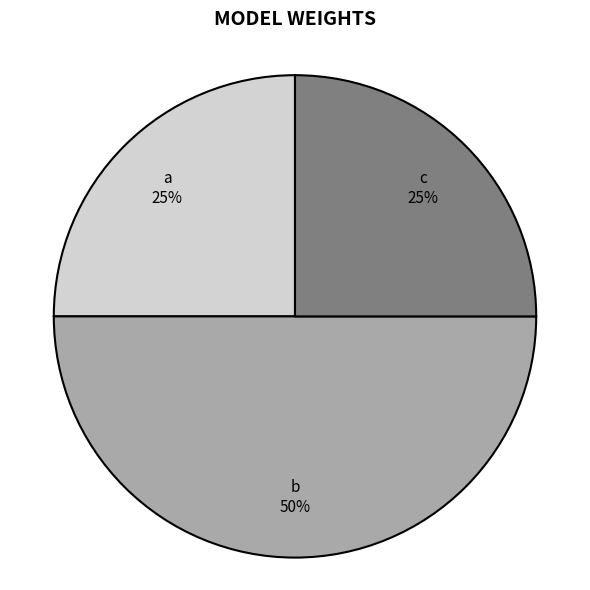

Which has a higher value, b or a?

b